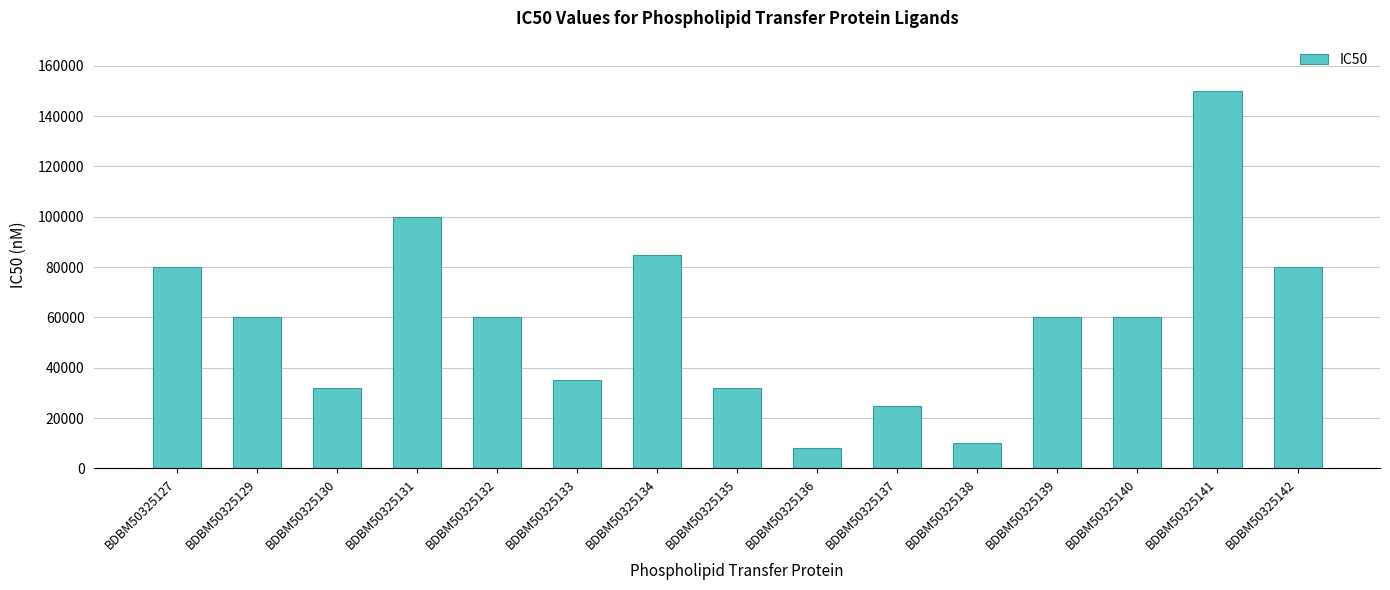

The value at BDBM50325130 is 32000. True or false?

True